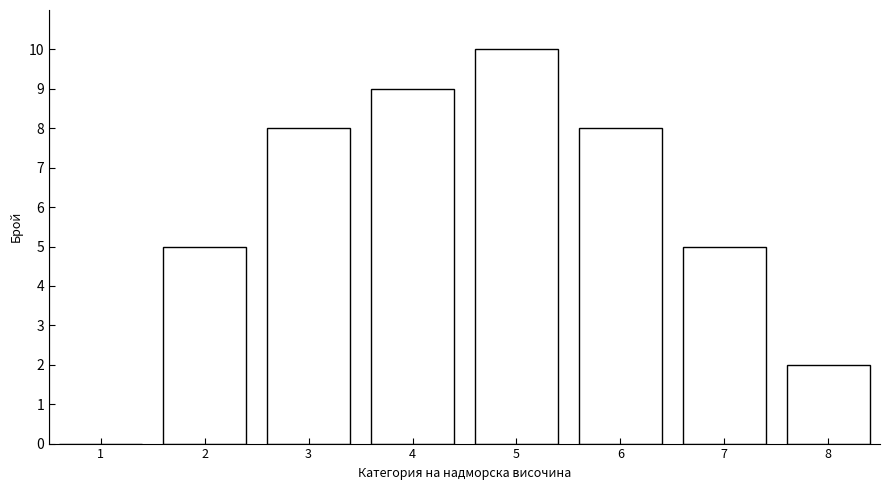

Reading left to right, extract all data points from this chart.

1=0	2=5	3=8	4=9	5=10	6=8	7=5	8=2